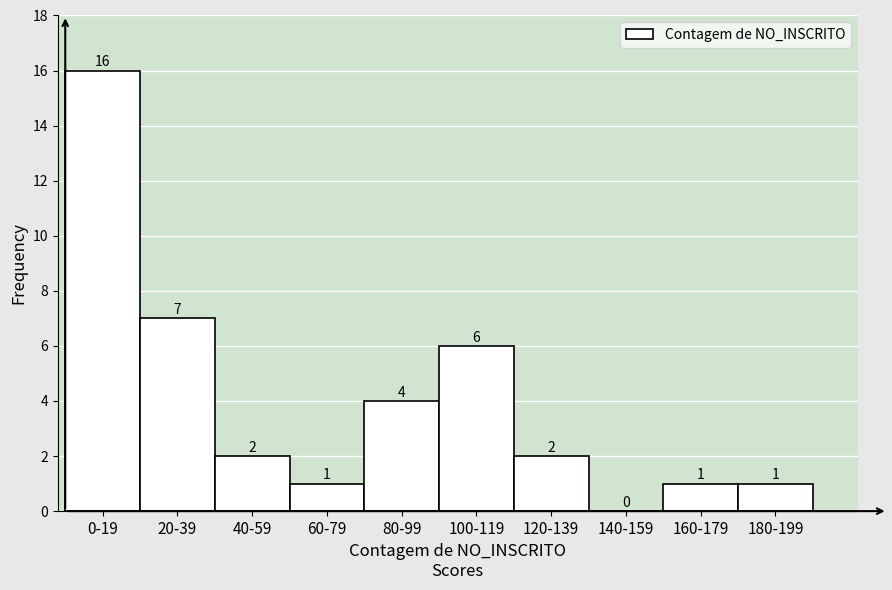

Reading left to right, transcribe all the data shown in this chart.

0-19=16	20-39=7	40-59=2	60-79=1	80-99=4	100-119=6	120-139=2	140-159=0	160-179=1	180-199=1